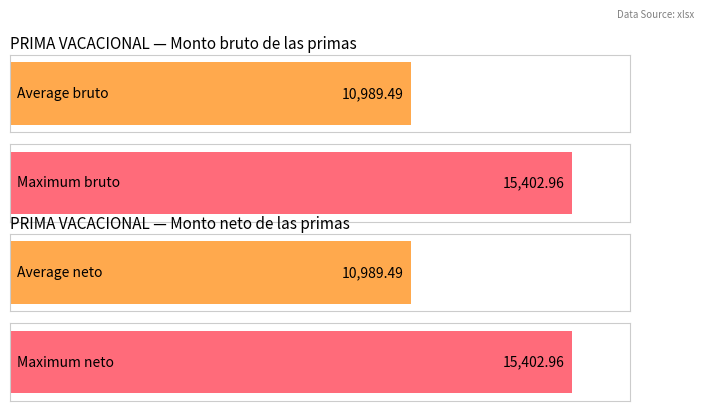

The value of Monto bruto de las primas at 9 is 15432.9. True or false?

False